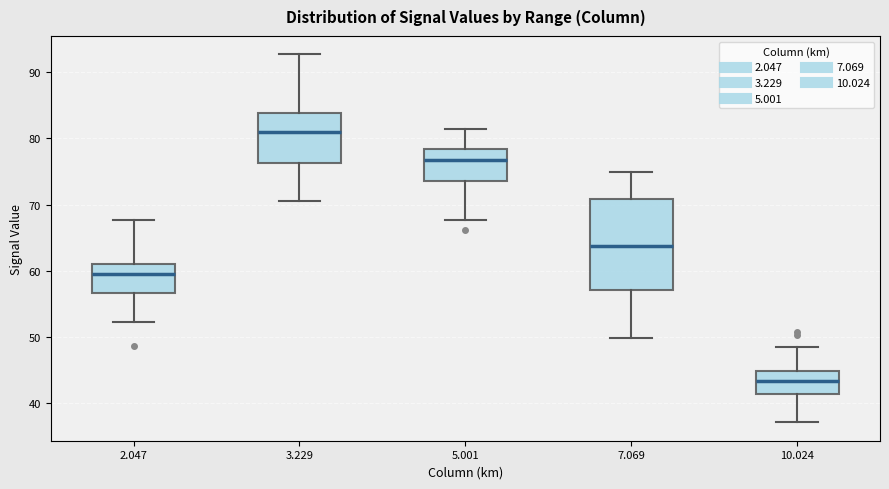

Which box's median line is the lowest?

10.024